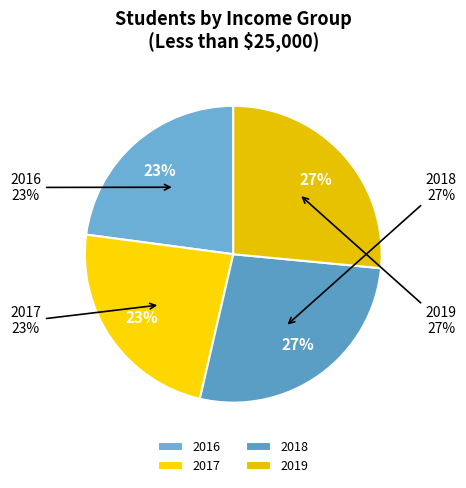

Is it true that 2016 is 23% of the pie?

True